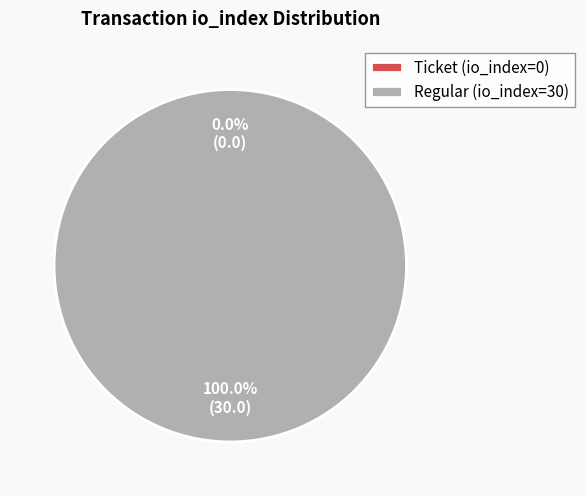

True or false: Regular (io_index=30) accounts for 100% of the total.

True